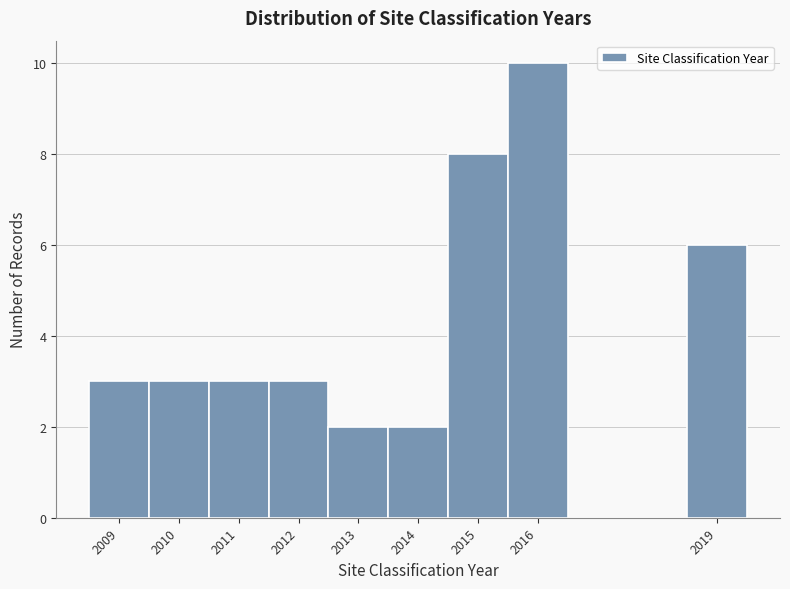

Over which range of the x-axis is the bar tallest?

2015.5 to 2016.5